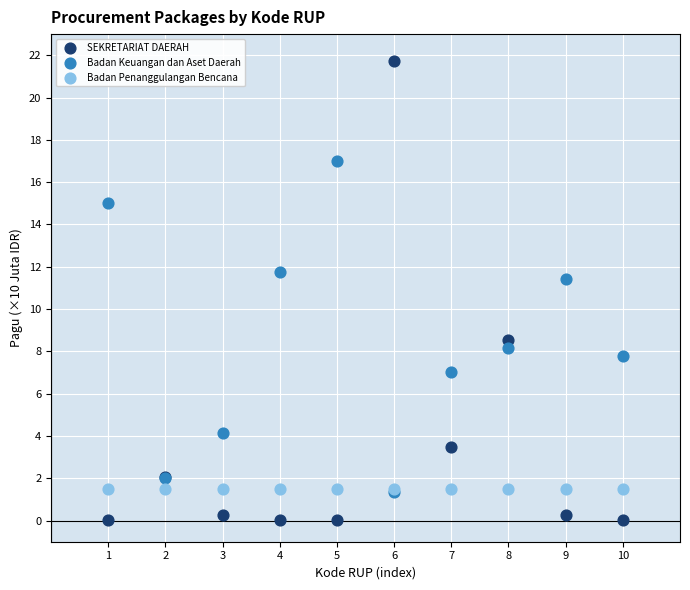

What are all the series names shown in the legend?

SEKRETARIAT DAERAH, Badan Keuangan dan Aset Daerah, Badan Penanggulangan Bencana